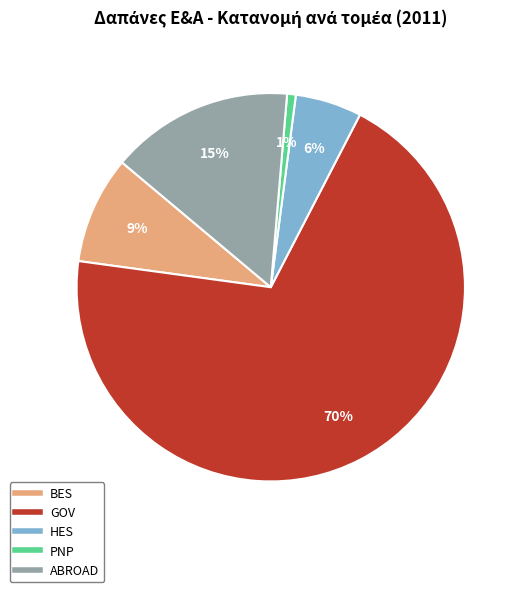

Does GOV account for over 50% of the chart?

Yes